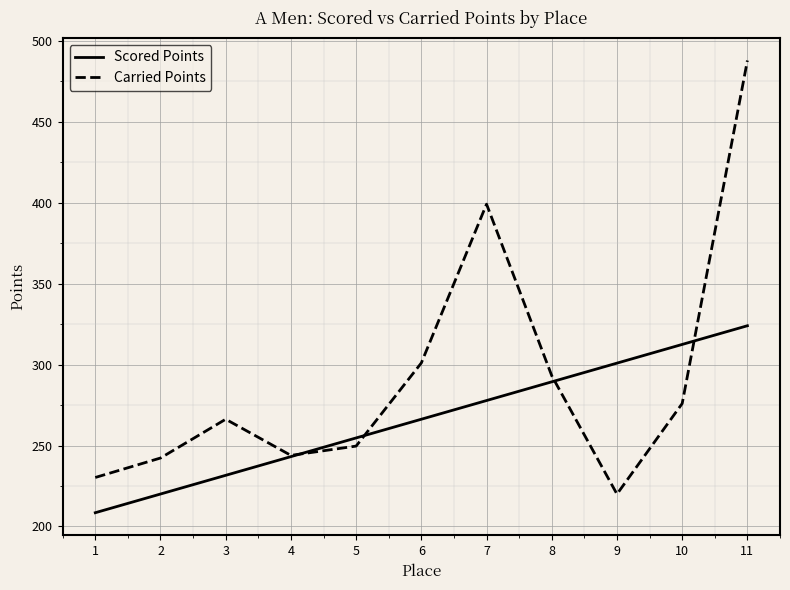

At which category is the sum across all series the highest?

11